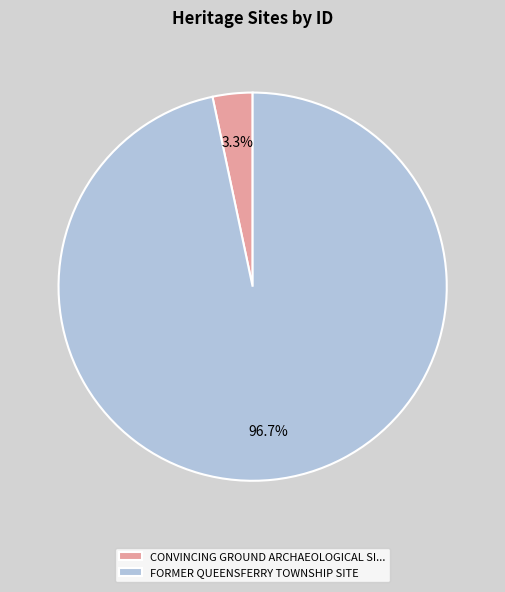

Between CONVINCING GROUND ARCHAEOLOGICAL SI... and FORMER QUEENSFERRY TOWNSHIP SITE, which is larger?

FORMER QUEENSFERRY TOWNSHIP SITE